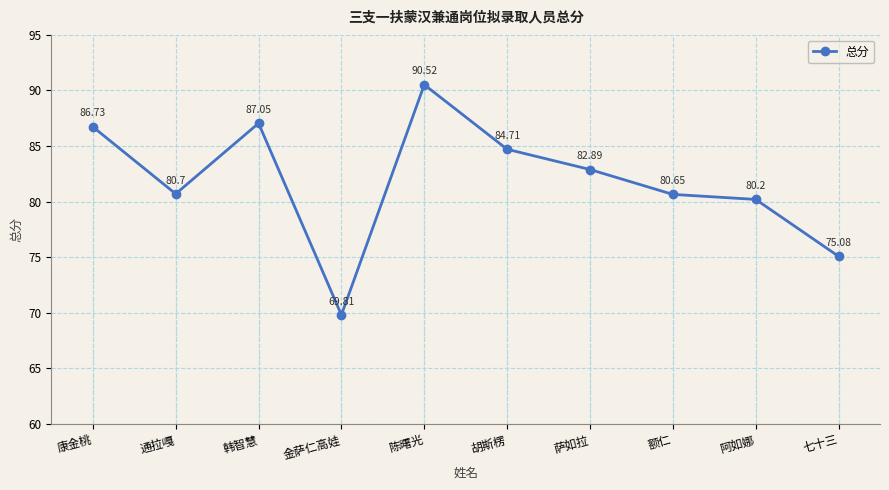

List the labels in order of value, smallest first.

金萨仁高娃, 七十三, 阿如娜, 额仁, 通拉嘎, 萨如拉, 胡斯楞, 康金桃, 韩智慧, 陈曙光